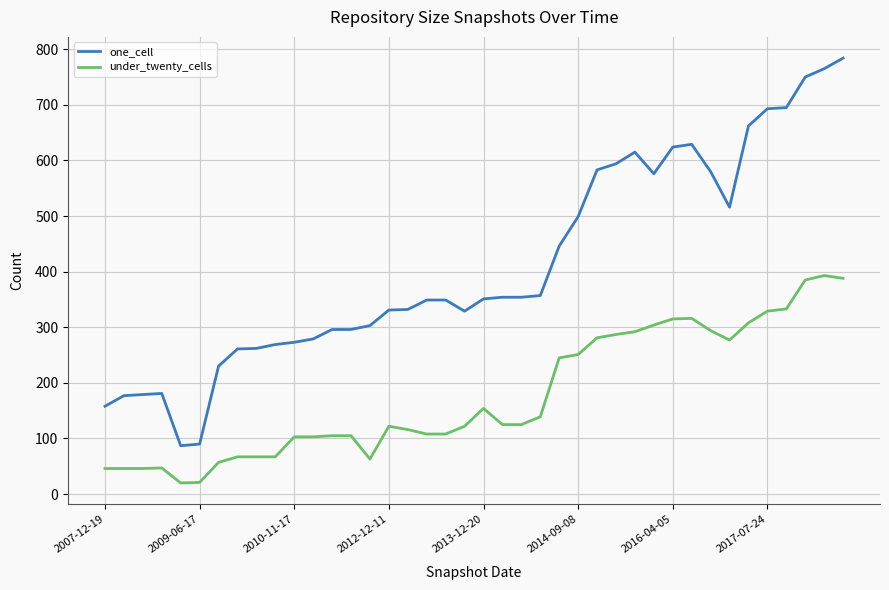

True or false: one_cell and under_twenty_cells cross at least once.

False